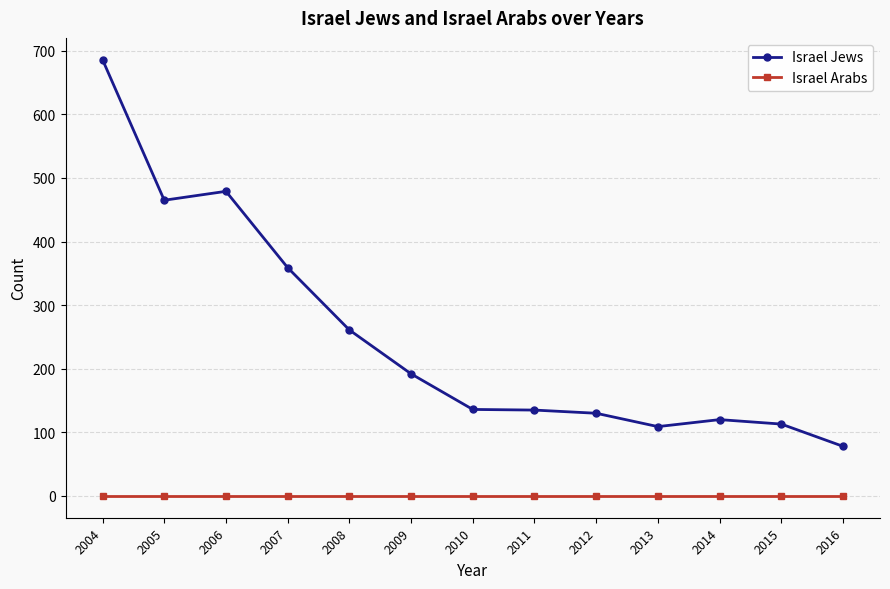

True or false: Israel Jews and Israel Arabs intersect in this chart.

False